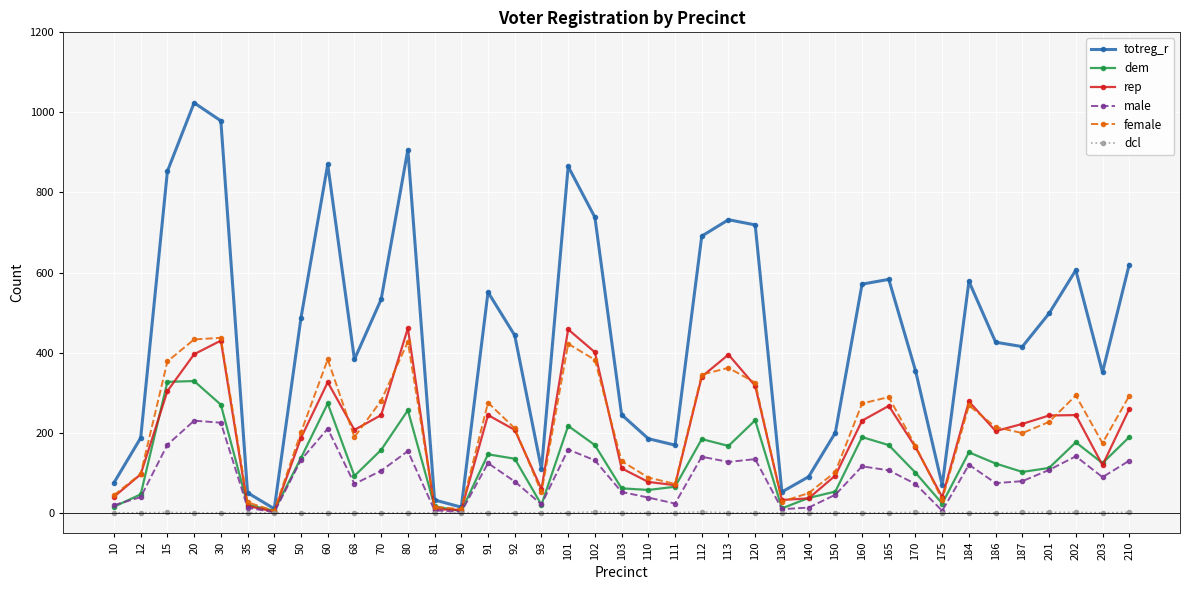

Which series has the largest range (max minus min)?

totreg_r